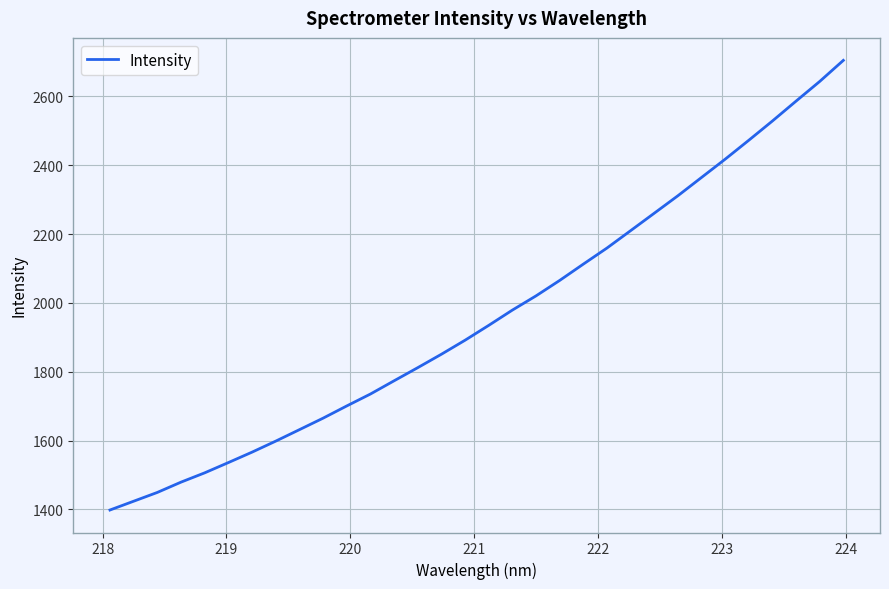

What is the difference between the maximum and minimum values?

1306.3